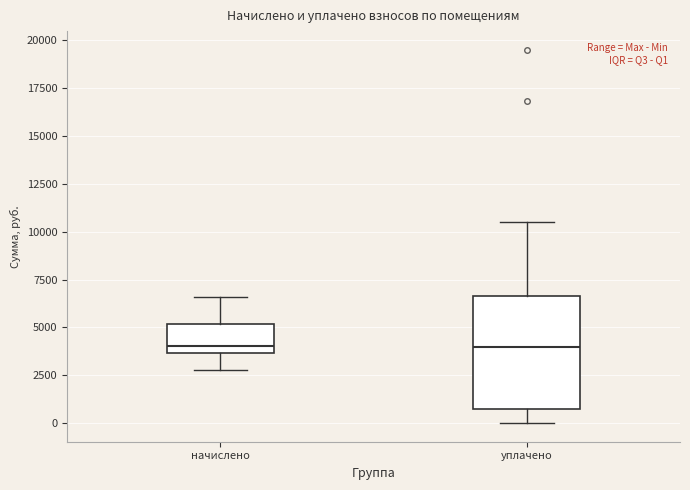

Which box is the tallest, from its lower edge to its upper edge?

уплачено